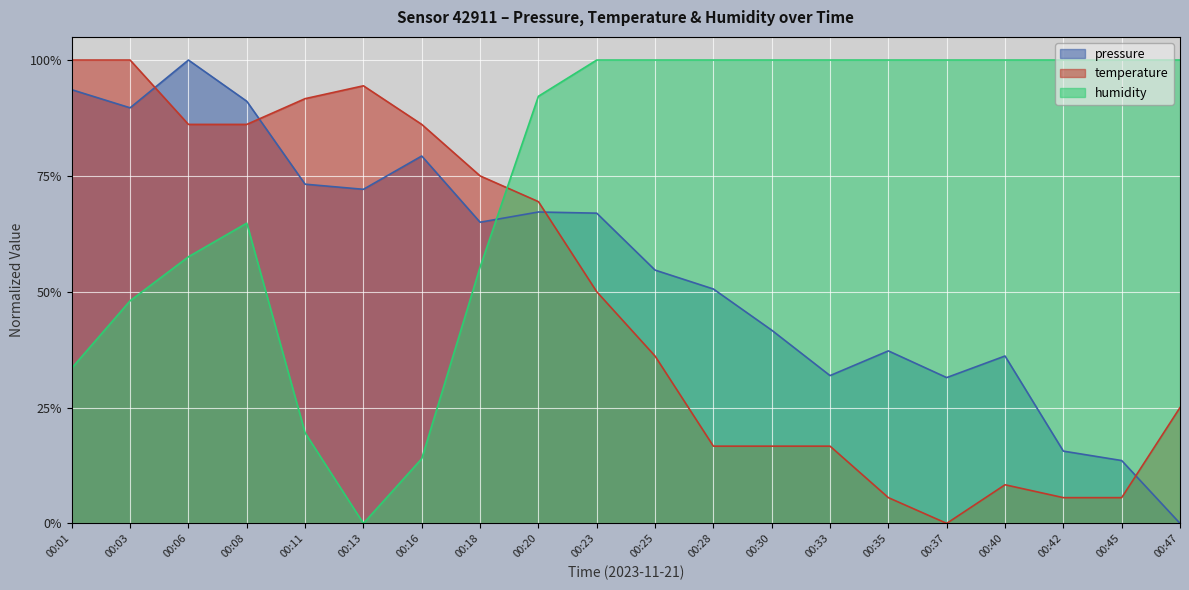

How many positive values does the humidity series have?

19